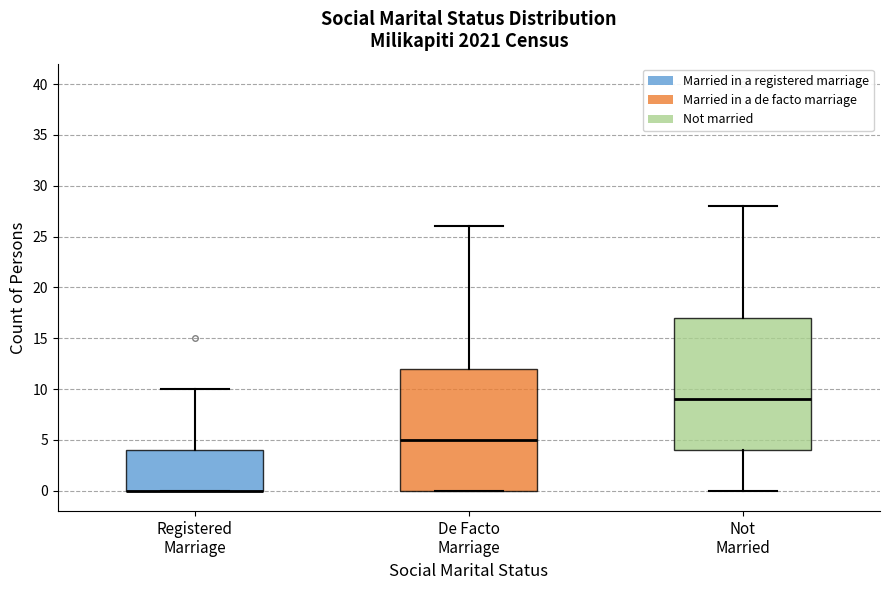

Reading left to right, read every box against the y-axis: the position of its median line, the range the box covers, and the ends of its whiskers. The values are not printed on the chart, so give them approximately, as read against the axis.

Registered Marriage: median 0 (drawn on the box's lower edge), box 0 to 4, whiskers 0 to 10
De Facto Marriage: median 5, box 0 to 12, whiskers 0 to 26
Not Married: median 9, box 4 to 17, whiskers 0 to 28